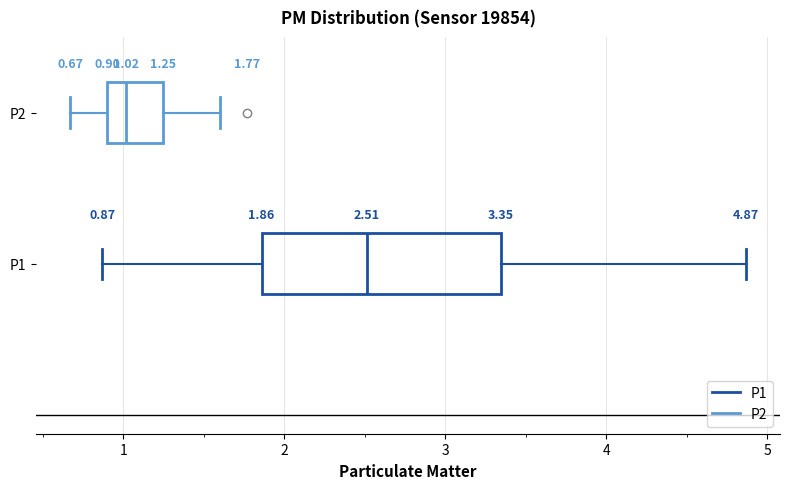

Which box's median line is the furthest to the left?

P2